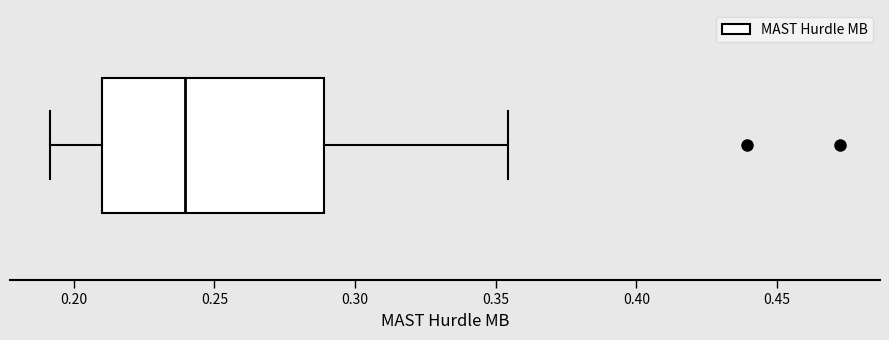

Where does the median line of the box sit on the x-axis? The values are not printed on the chart, so give them approximately, as read against the axis.

0.240